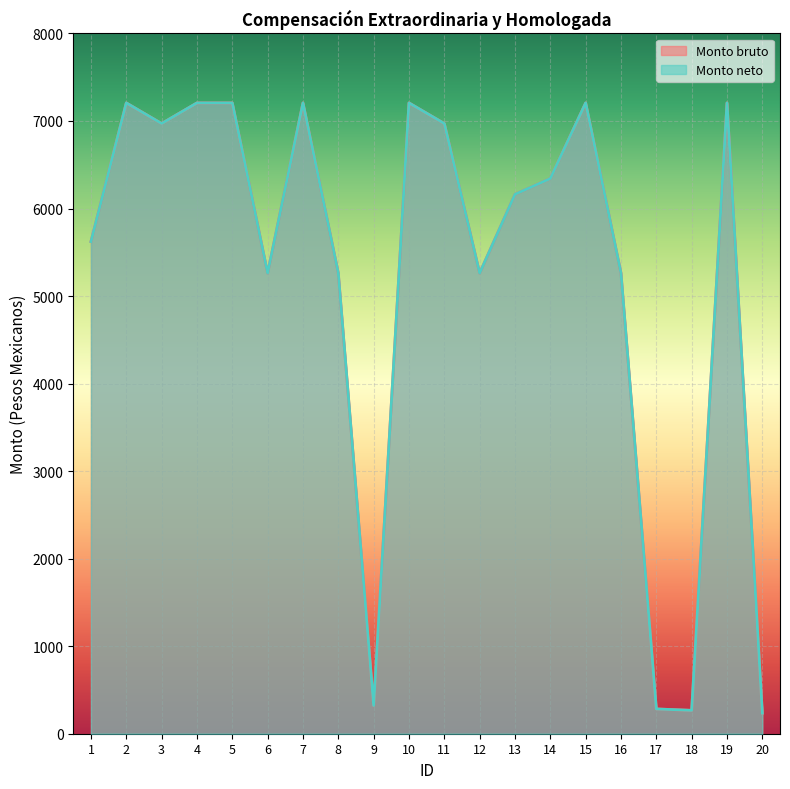

Between 15 and 6, which is larger?

15